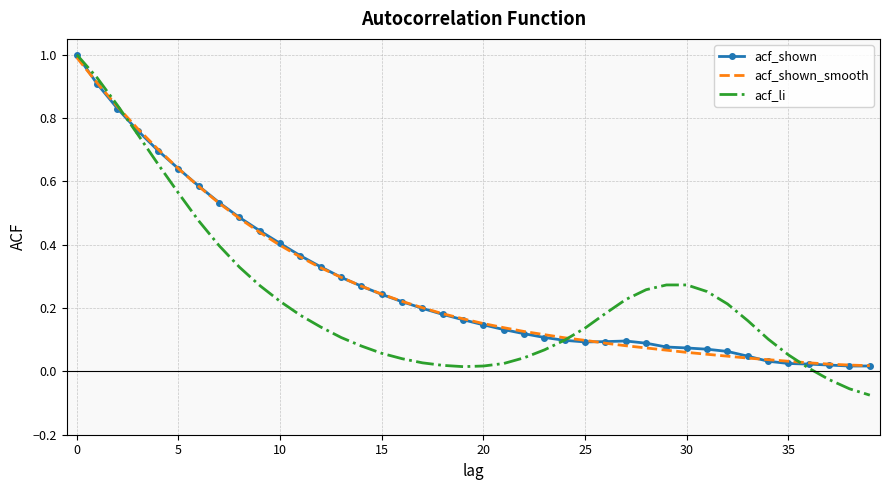

What is the highest value of the acf_shown_smooth series?

1.0